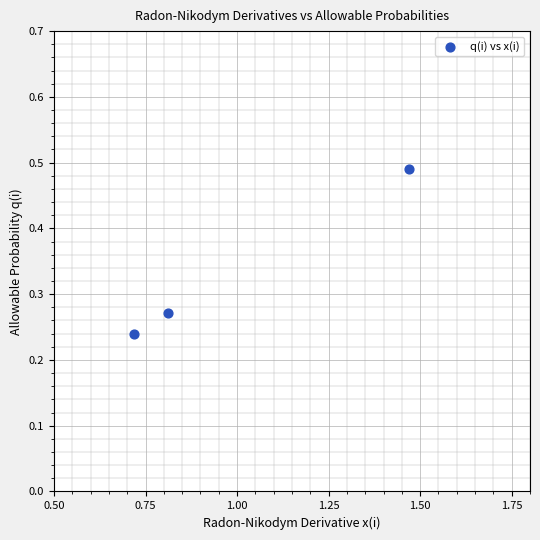

What is the average X value?

1.0